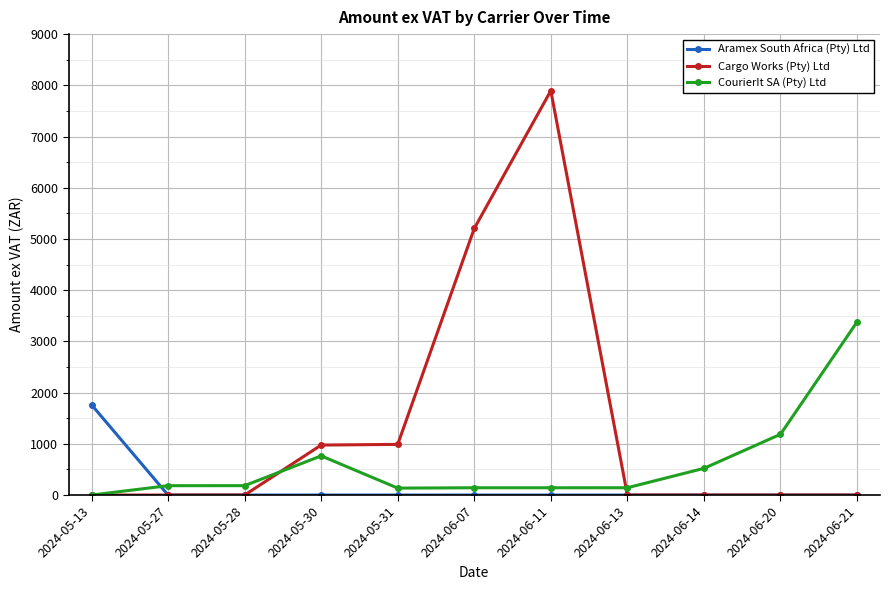

Which series has the largest total across all categories?

Cargo Works (Pty) Ltd